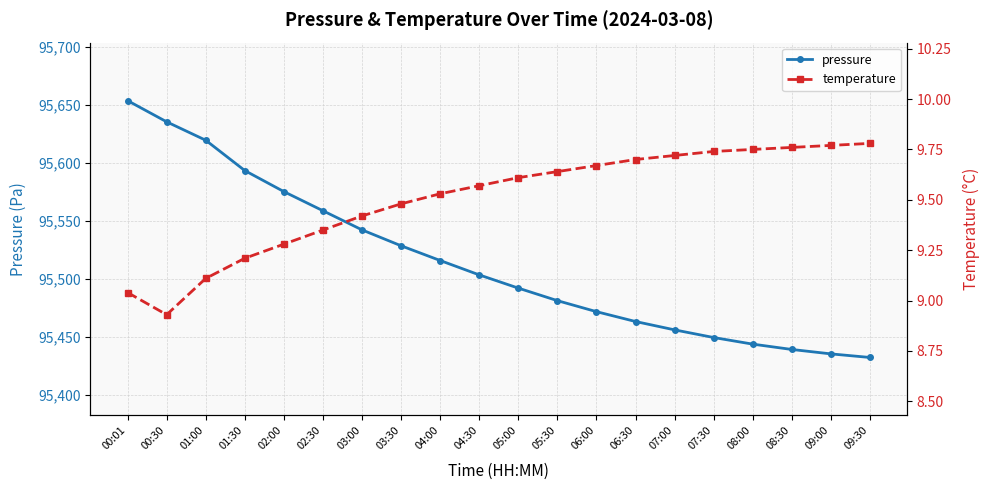

What is the total value across all series at 07:00?

95465.5